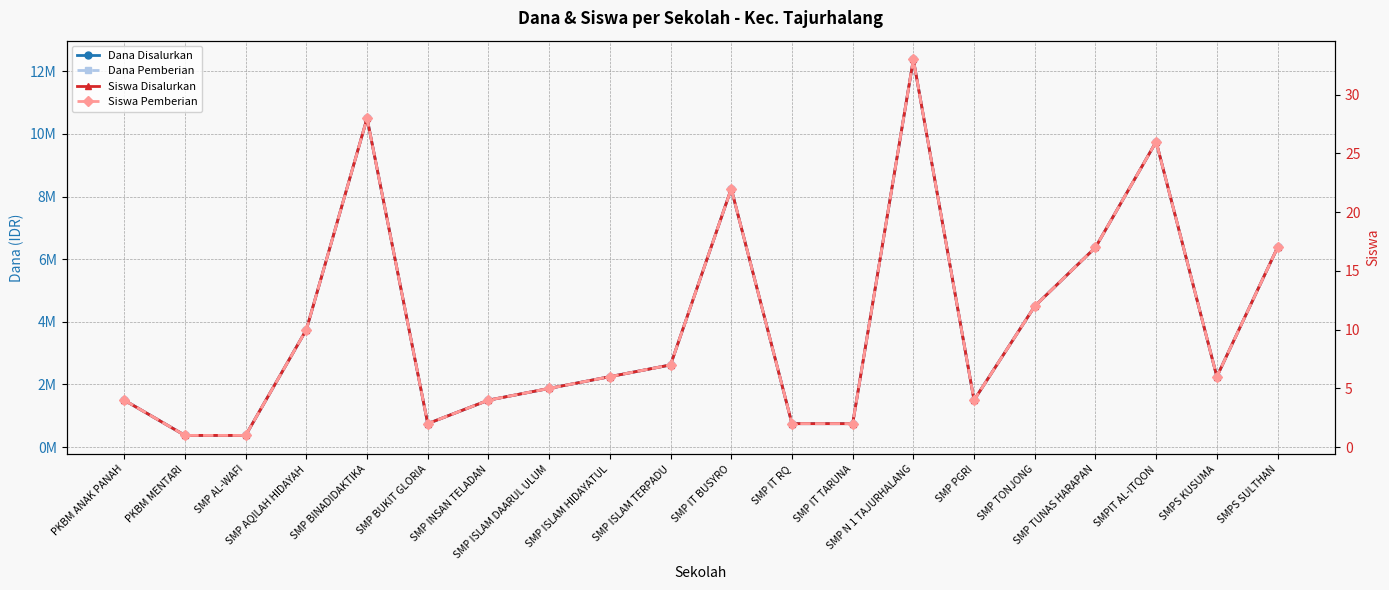

What is the label of the 16th point from the left?

SMP TONJONG